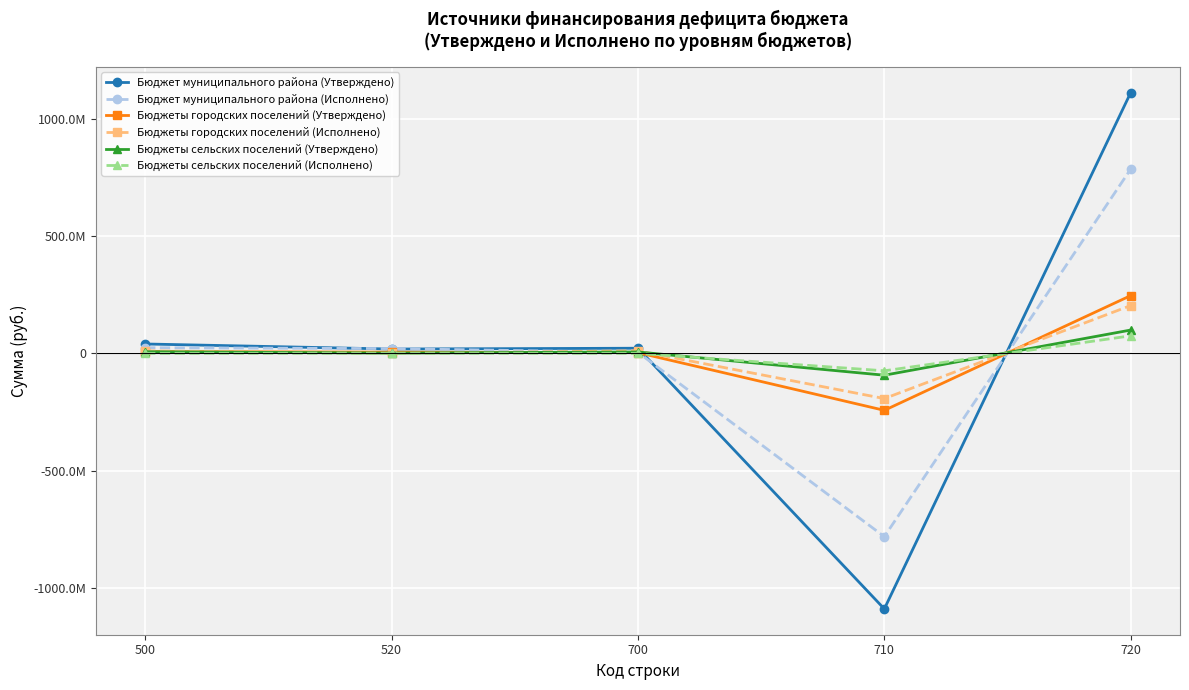

List the series in order of their peak value, highest first.

Бюджет муниципального района (Утверждено), Бюджет муниципального района (Исполнено), Бюджеты городских поселений (Утверждено), Бюджеты городских поселений (Исполнено), Бюджеты сельских поселений (Утверждено), Бюджеты сельских поселений (Исполнено)